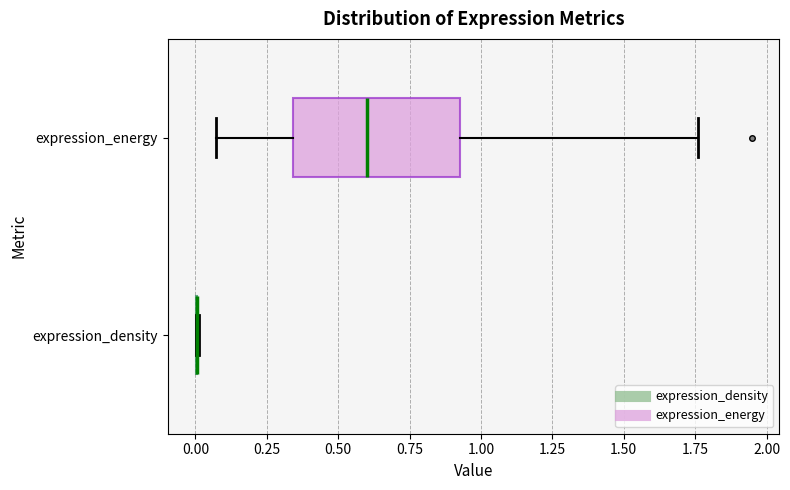

Comparing the boxes themselves (not the whiskers), which one is the widest?

expression_energy